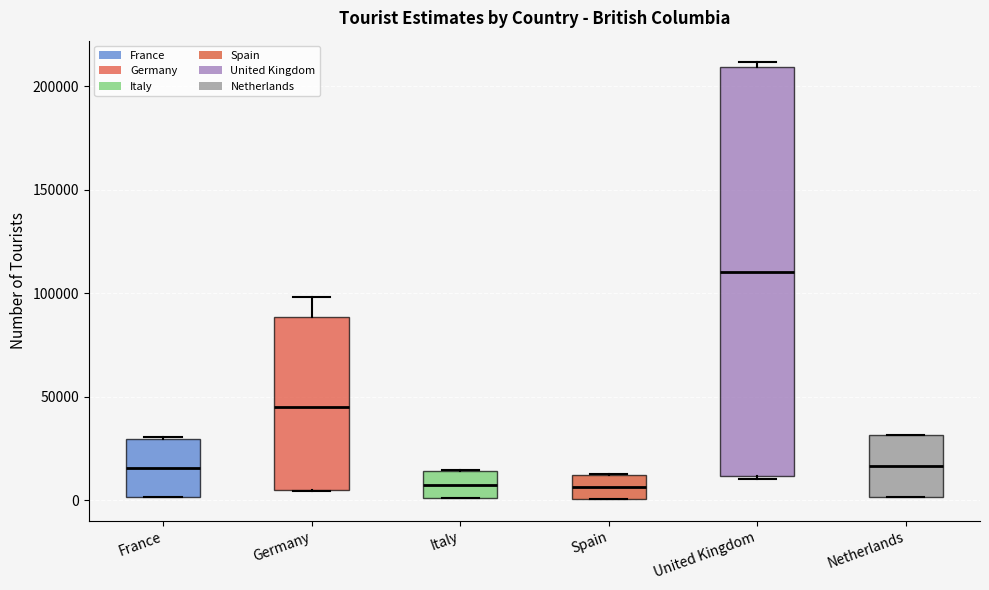

Reading left to right, read every box against the y-axis: the position of its median line, the range the box covers, and the ends of its whiskers. The values are not printed on the chart, so give them approximately, as read against the axis.

France: median 15000, box 0 to 30000, whiskers 0 to 30000
Germany: median 45000, box 5000 to 90000, whiskers 5000 to 100000
Italy: median 10000, box 0 to 15000, whiskers 0 to 15000
Spain: median 5000, box 0 to 10000, whiskers 0 to 15000
United Kingdom: median 110000, box 10000 to 210000, whiskers 10000 to 210000 (just above the box's upper edge)
Netherlands: median 15000, box 0 to 30000, whiskers 0 to 30000